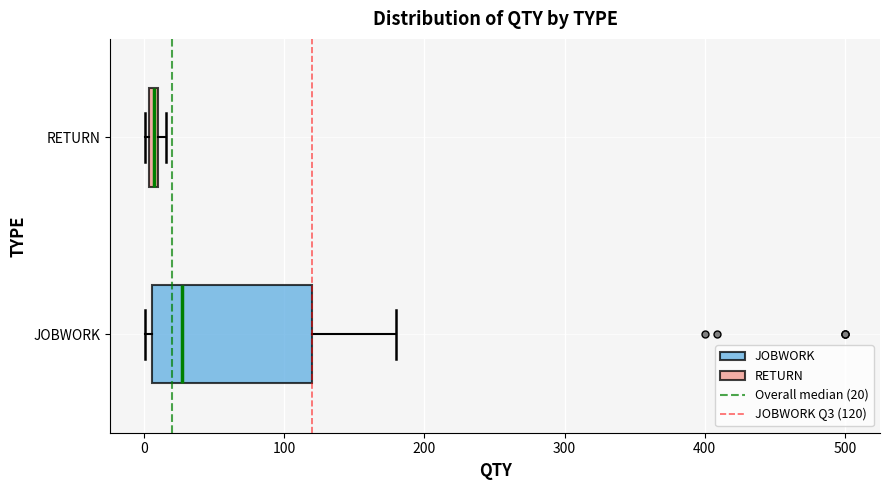

Which box's median line is the furthest to the left?

RETURN